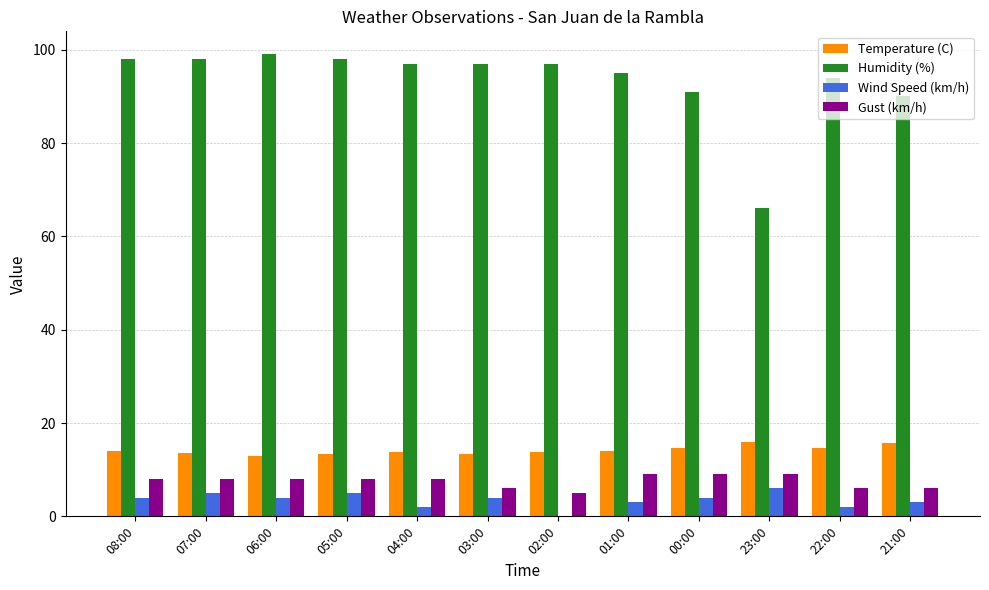

Which series has the largest range (max minus min)?

Humidity (%)